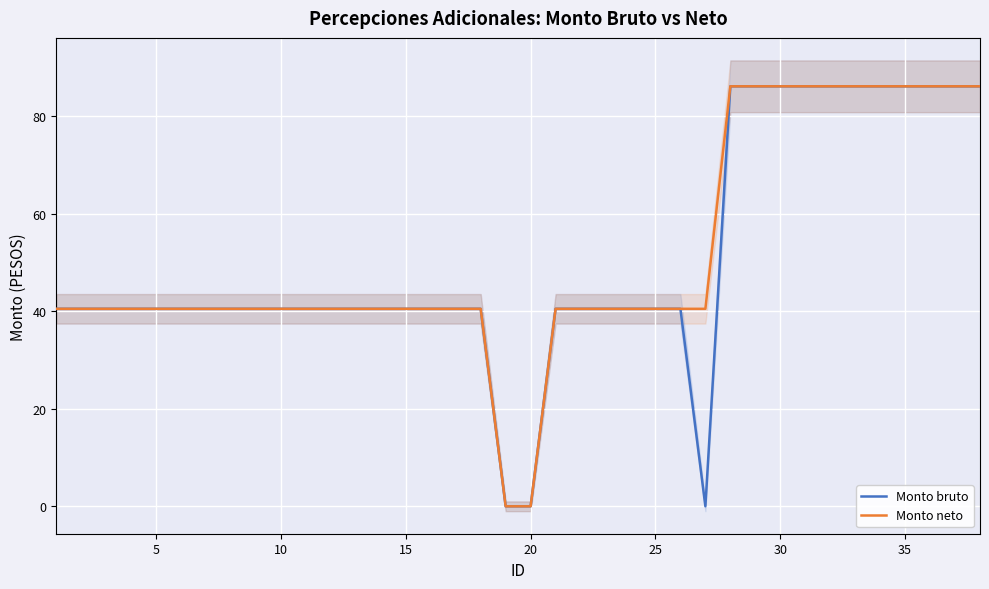

How many data points in Monto neto are above 40?

36